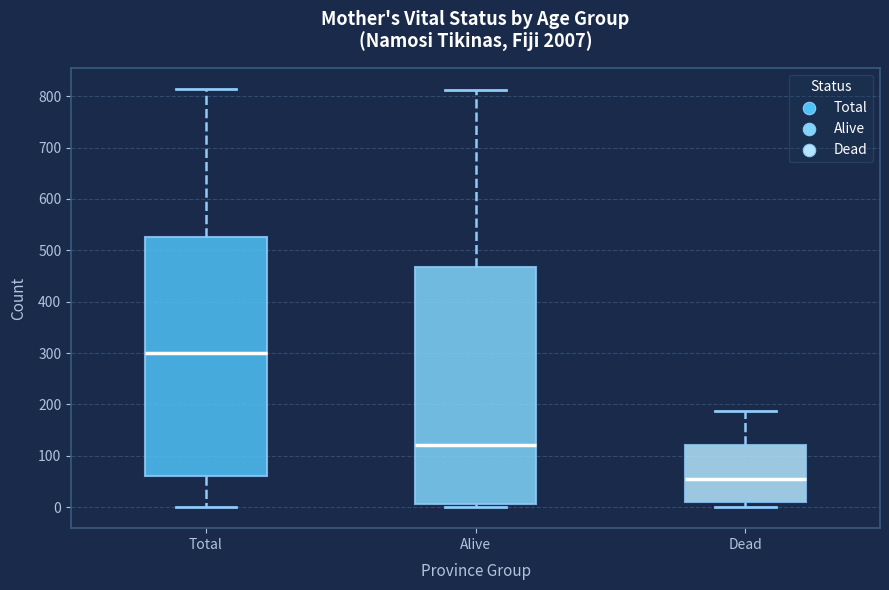

Reading left to right, transcribe this box plot: for each box, give where its median line is, the range the box spans, and where its two whiskers end, as read against the y-axis. The values are not printed on the chart, so give them approximately, as read against the axis.

Total: median 300, box 60 to 530, whiskers 0 to 820
Alive: median 120, box 10 to 470, whiskers 0 to 810
Dead: median 50, box 10 to 120, whiskers 0 to 190